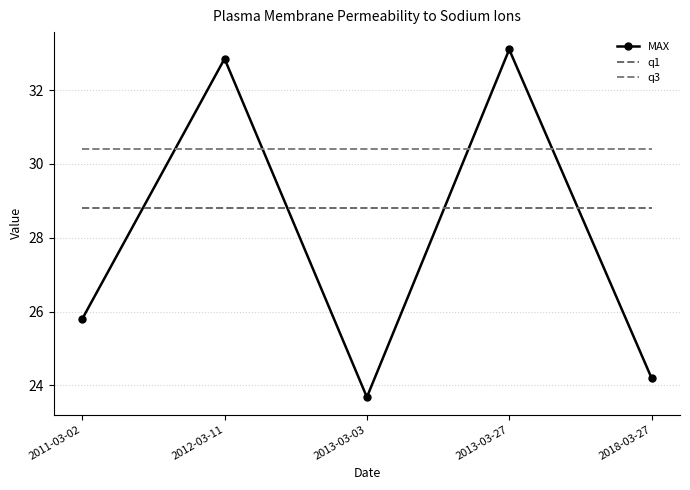

After their last crossing, which series has the higher values: q3 or MAX?

q3